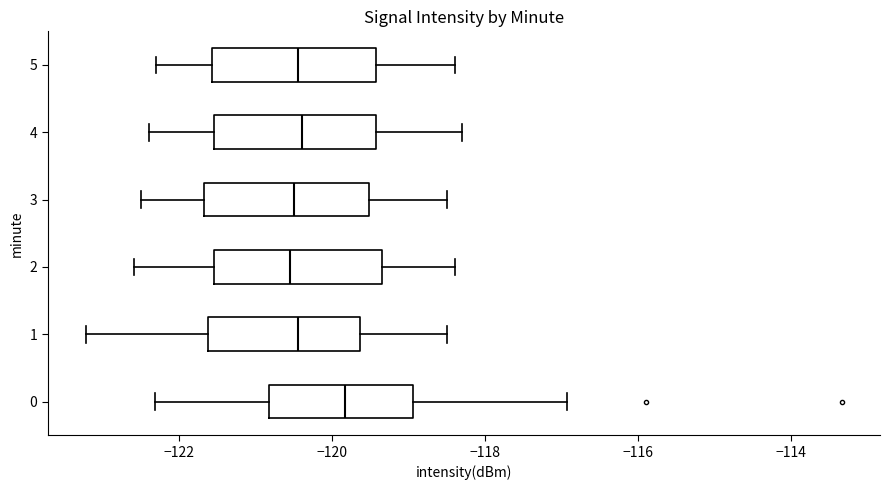

Reading bottom to top, transcribe this box plot: for each box, give where its median line is, the range the box spans, and where its two whiskers end, as read against the x-axis. The values are not printed on the chart, so give them approximately, as read against the axis.

0: median -119.8, box -120.8 to -119.0, whiskers -122.4 to -117.0
1: median -120.4, box -121.6 to -119.6, whiskers -123.2 to -118.4
2: median -120.6, box -121.6 to -119.4, whiskers -122.6 to -118.4
3: median -120.4, box -121.6 to -119.6, whiskers -122.4 to -118.4
4: median -120.4, box -121.6 to -119.4, whiskers -122.4 to -118.2
5: median -120.4, box -121.6 to -119.4, whiskers -122.2 to -118.4